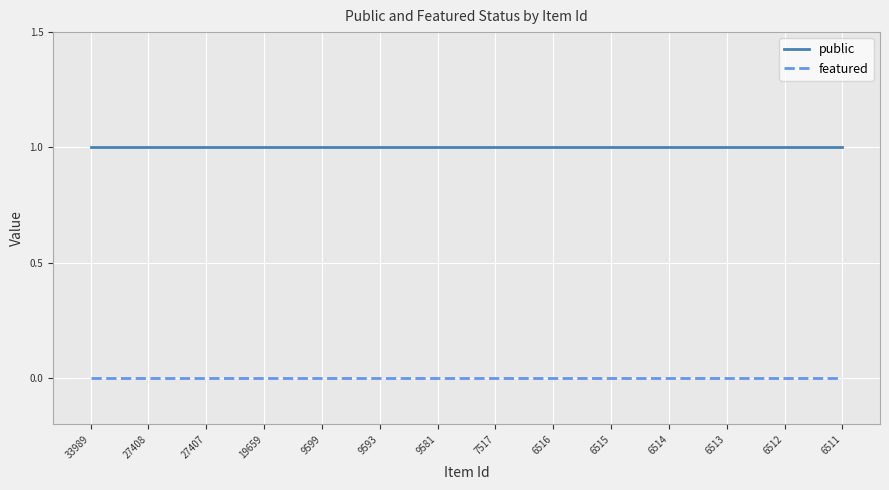

Reading left to right, what are all the values shown in this chart?

public: 33989=1	27408=1	27407=1	19659=1	9599=1	9593=1	9581=1	7517=1	6516=1	6515=1	6514=1	6513=1	6512=1	6511=1
featured: 33989=0	27408=0	27407=0	19659=0	9599=0	9593=0	9581=0	7517=0	6516=0	6515=0	6514=0	6513=0	6512=0	6511=0